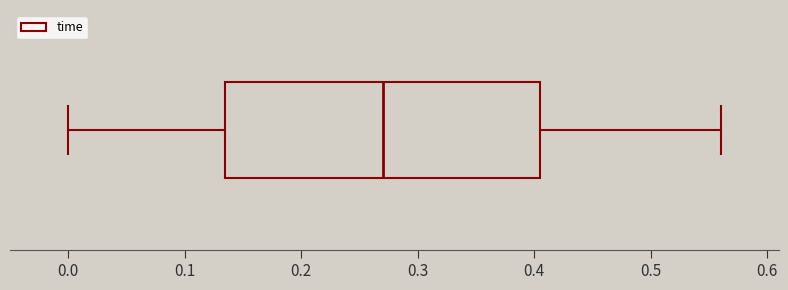

Read this box plot against the x-axis: the position of the median line, the range covered by the box, and the ends of both whiskers. The values are not printed on the chart, so give them approximately, as read against the axis.

median 0.27, box 0.14 to 0.41, whiskers 0.00 to 0.56